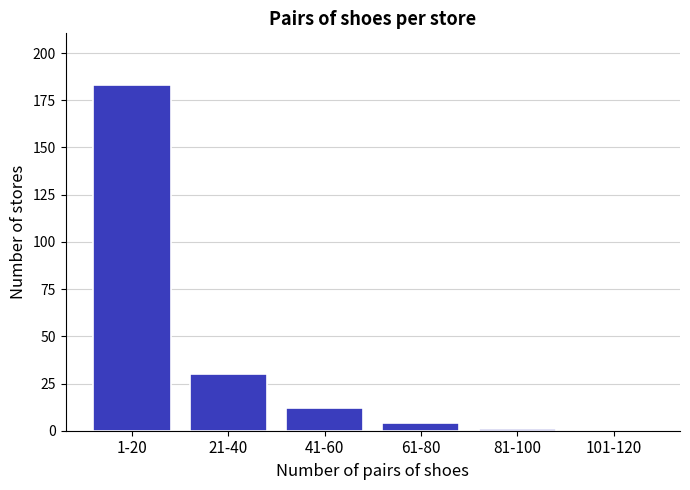

Reading left to right, transcribe all the data shown in this chart.

1-20=183	21-40=30	41-60=12	61-80=4	81-100=1	101-120=0